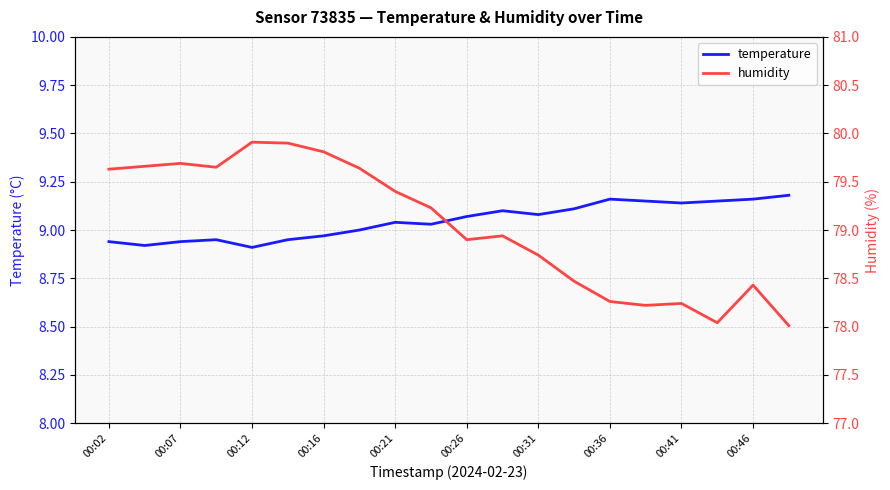

How many data points in humidity are above 79?

10